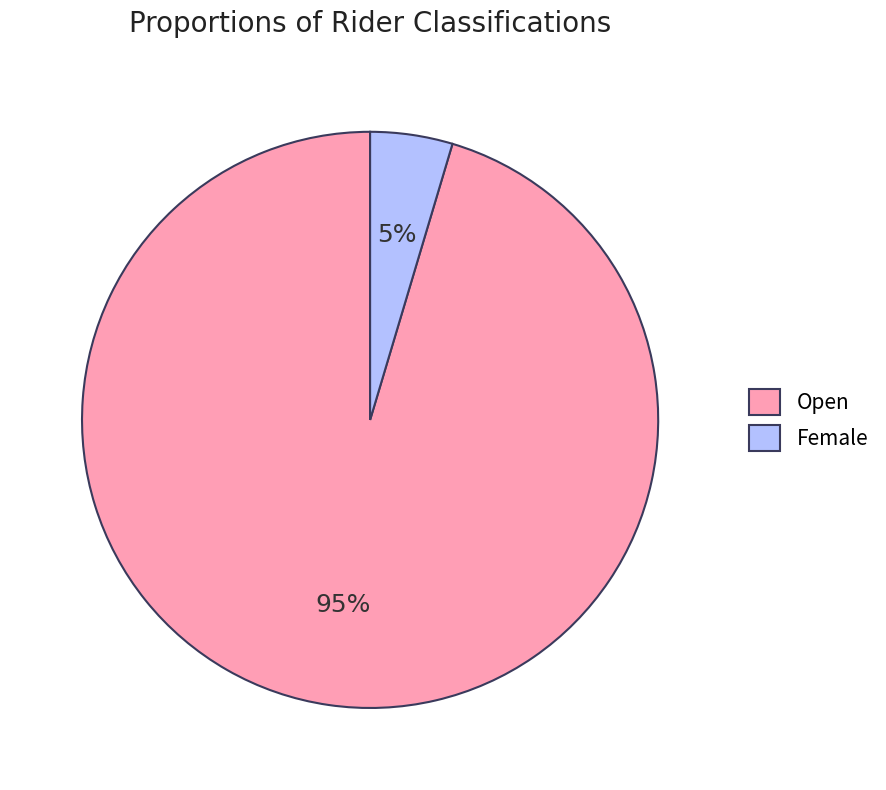

What is the majority slice?

Open